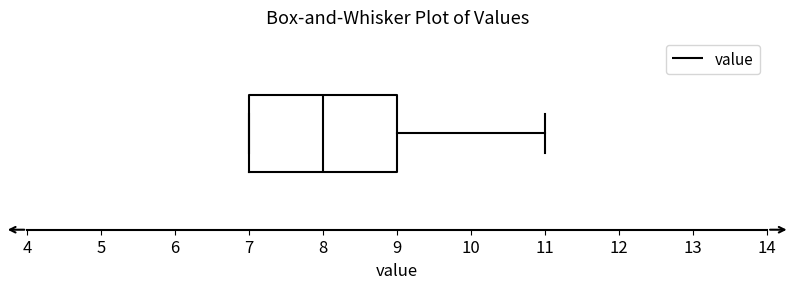

Transcribe this box plot: give where the median line is, the range the box spans, and where the two whiskers end, as read against the x-axis. The values are not printed on the chart, so give them approximately, as read against the axis.

median 8, box 7 to 9, whiskers 7 to 11